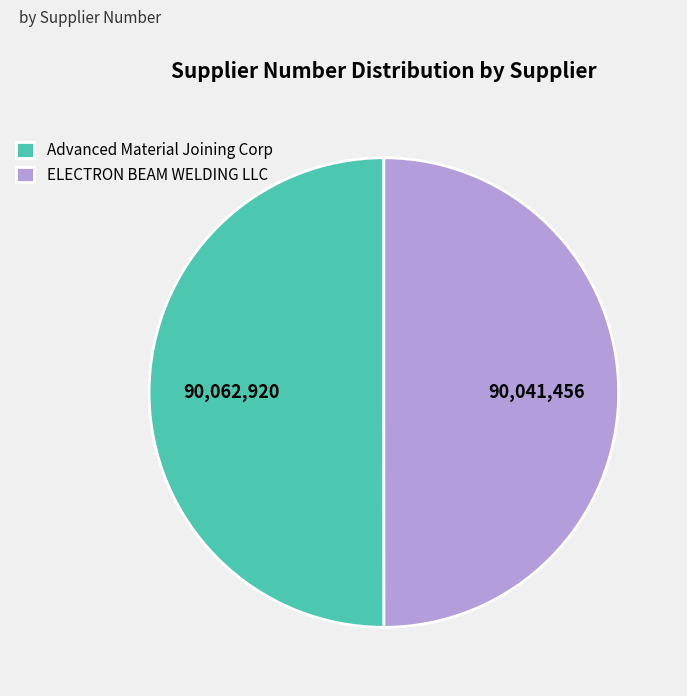

Approximately how many times larger is the value at ELECTRON BEAM WELDING LLC compared to Advanced Material Joining Corp?

1.0